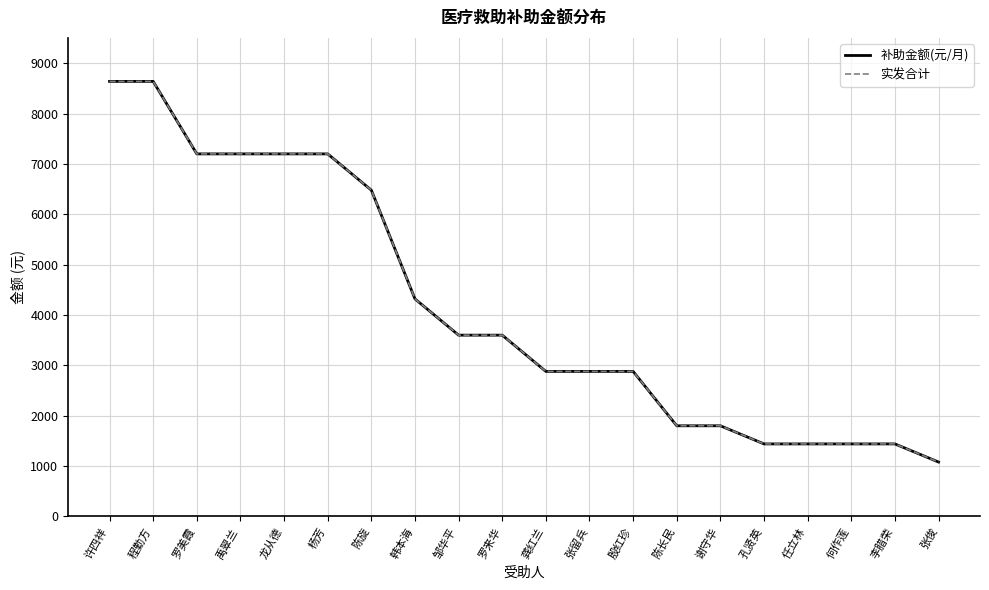

The value of 补助金额(元/月) at 邹华平 is 3600. True or false?

True